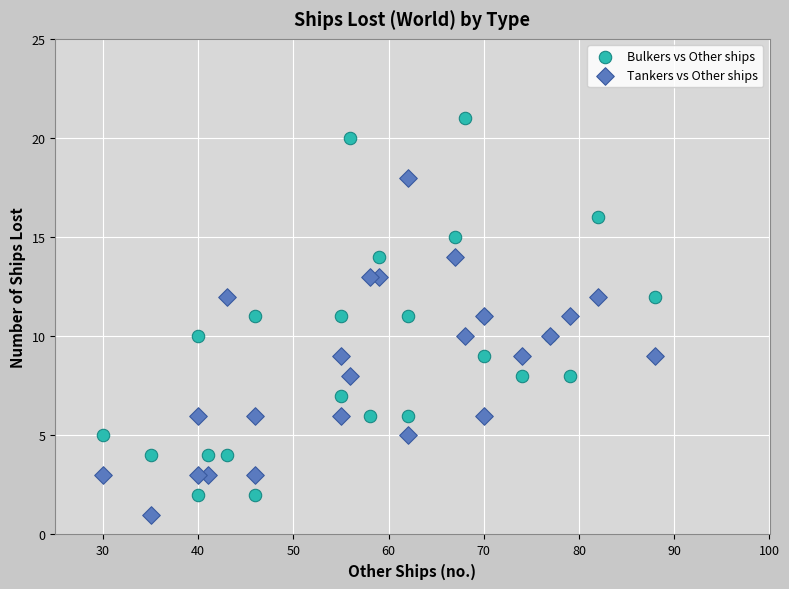

Which series reaches the maximum Y coordinate?

Bulkers vs Other ships